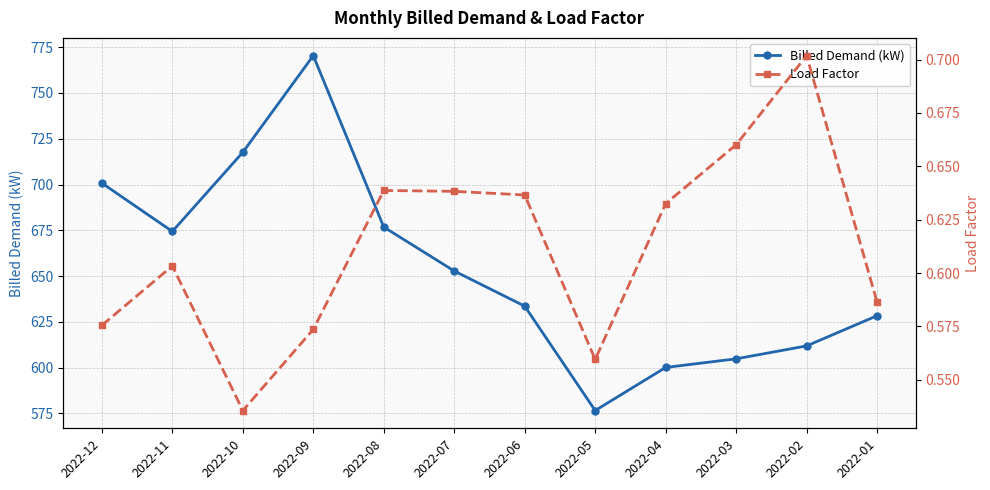

What is the difference between the maximum and minimum values in the Billed Demand (kW) series?

193.8